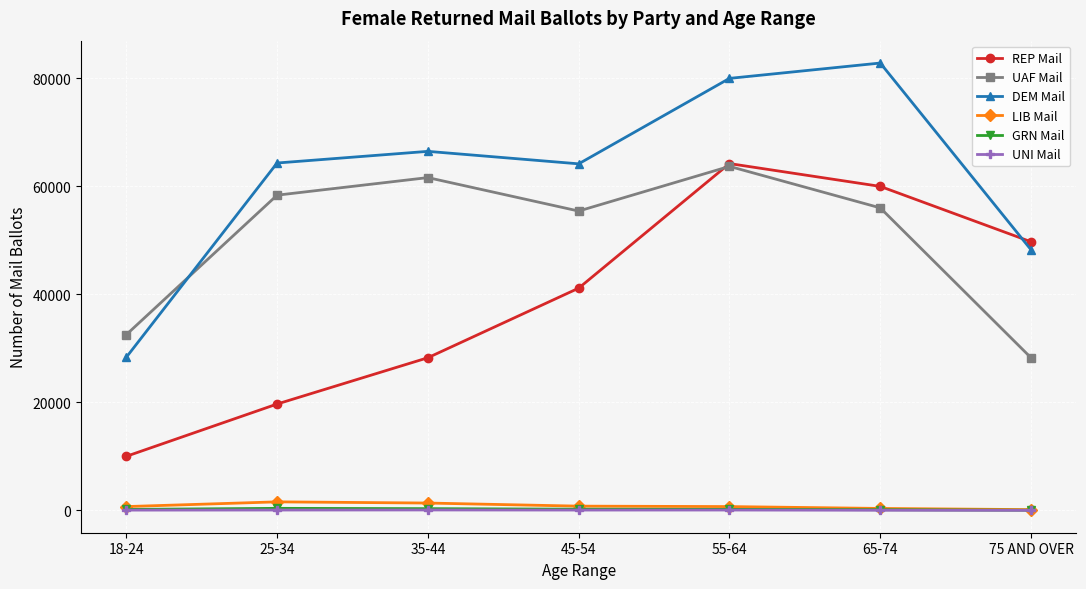

What is the label of the 2nd point from the right?

65-74